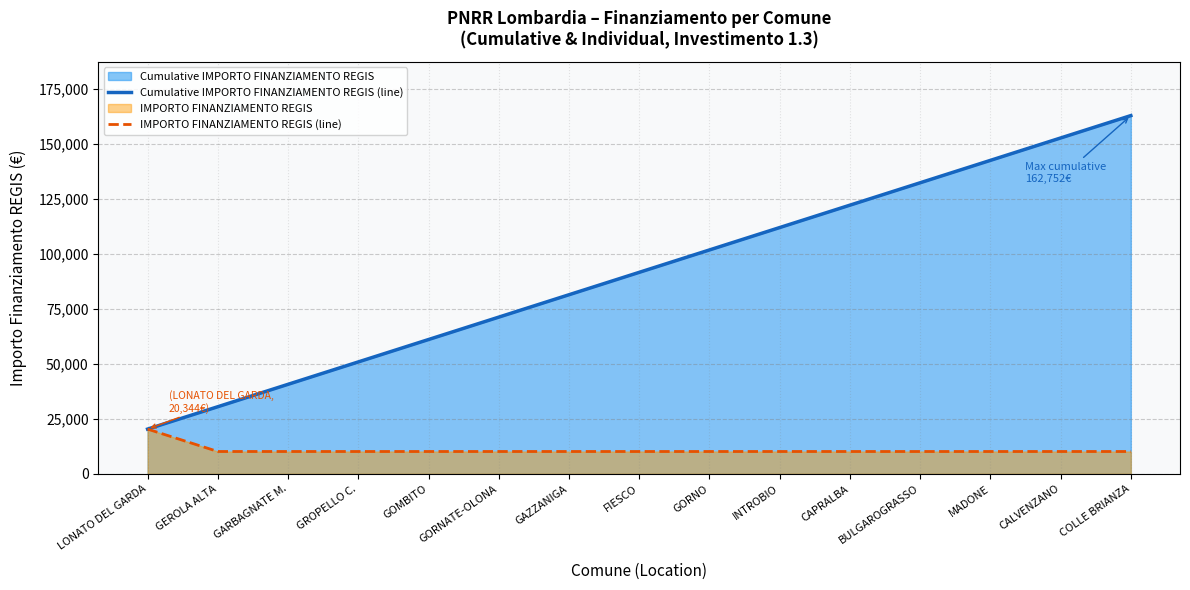

The Cumulative IMPORTO FINANZIAMENTO REGIS (line) series shows 129776 at GAZZANIGA. True or false?

False